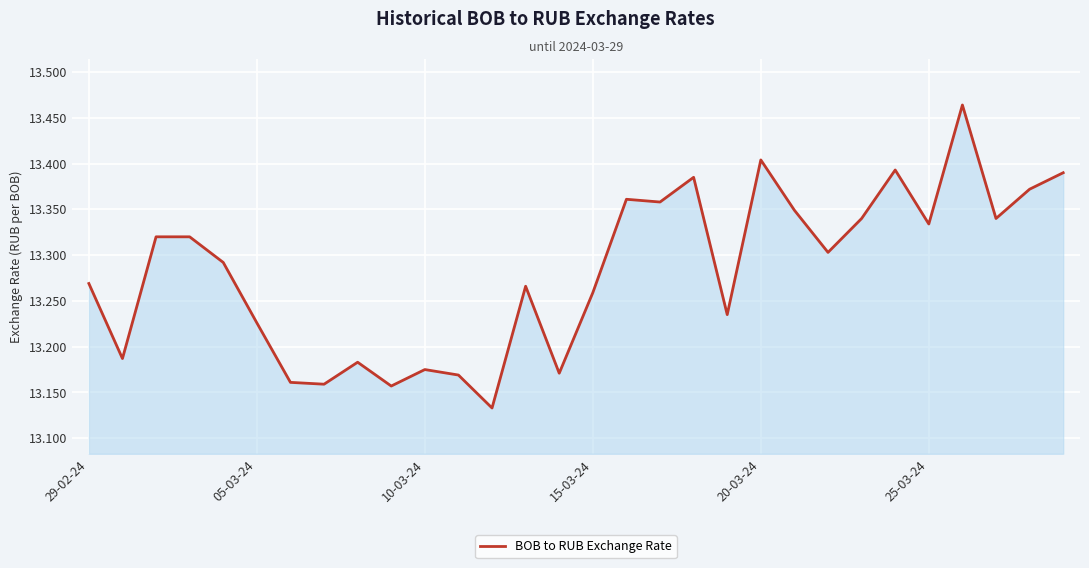

What is the difference between the maximum and minimum values?

0.3